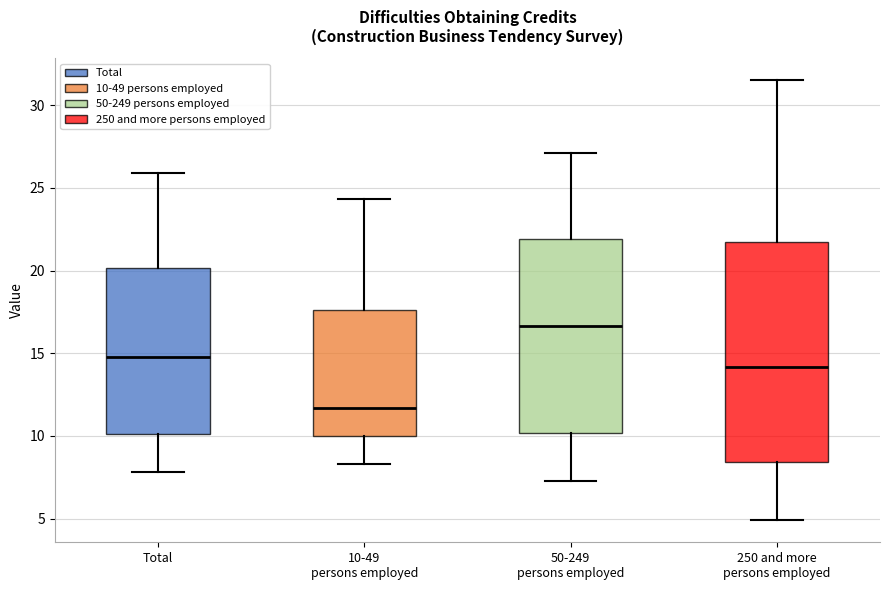

Where is the upper edge of the box for Total on the y-axis? The values are not printed on the chart, so give them approximately, as read against the axis.

20.0